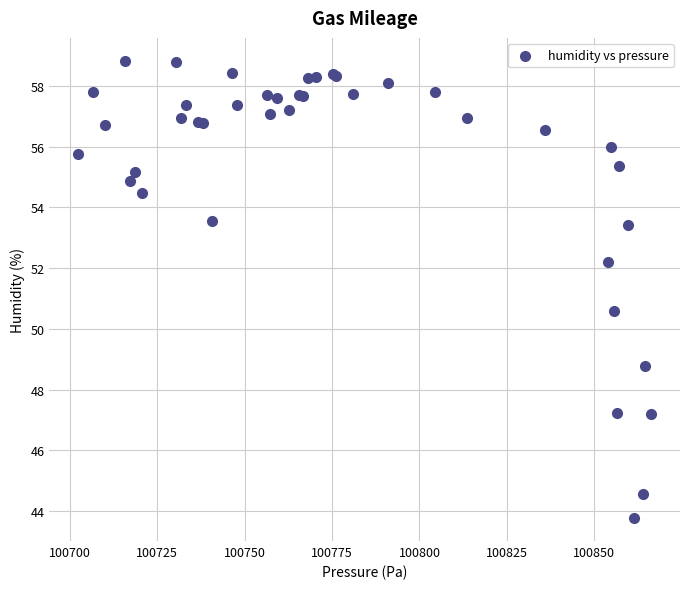

What Y value in the scatter plot is closest to 51?

50.6